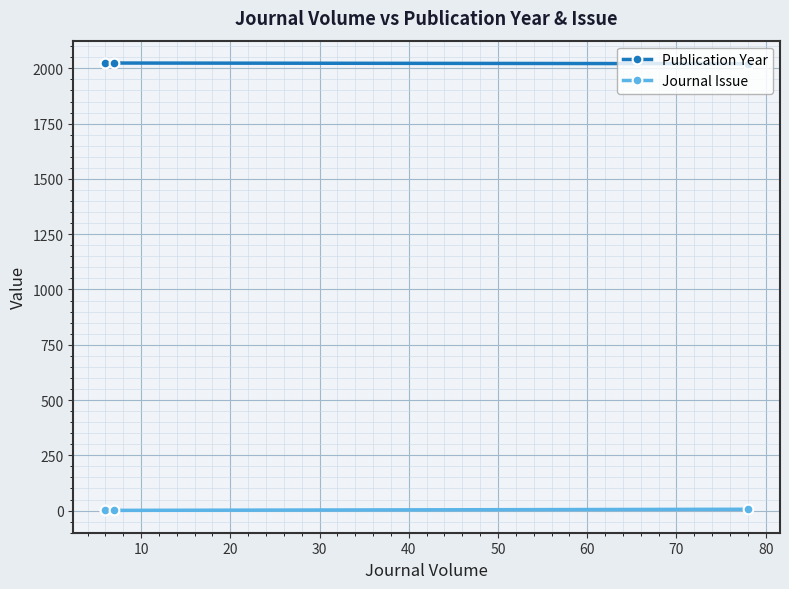

The value of Journal Issue at 0 is 2. True or false?

False